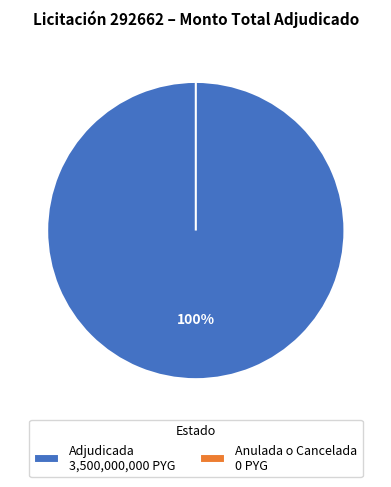

Count the number of slices in the pie.

2